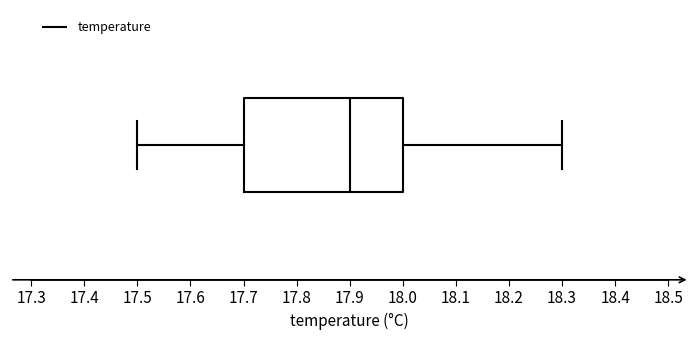

Where does the median line of the box sit on the x-axis? The values are not printed on the chart, so give them approximately, as read against the axis.

17.9